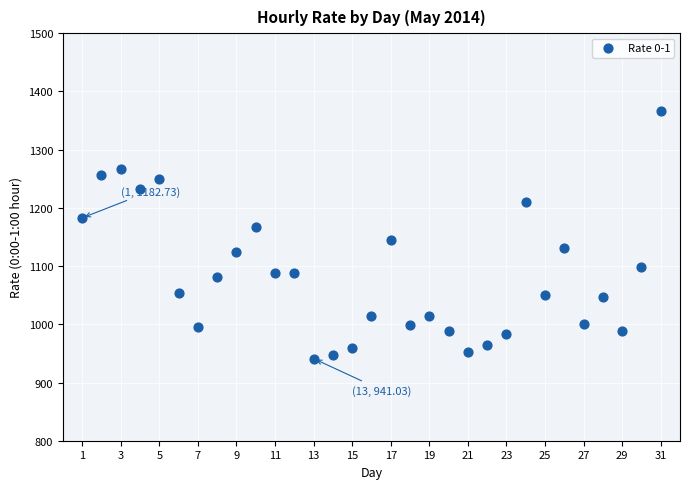

What is the range of X values (max minus min)?

30.0